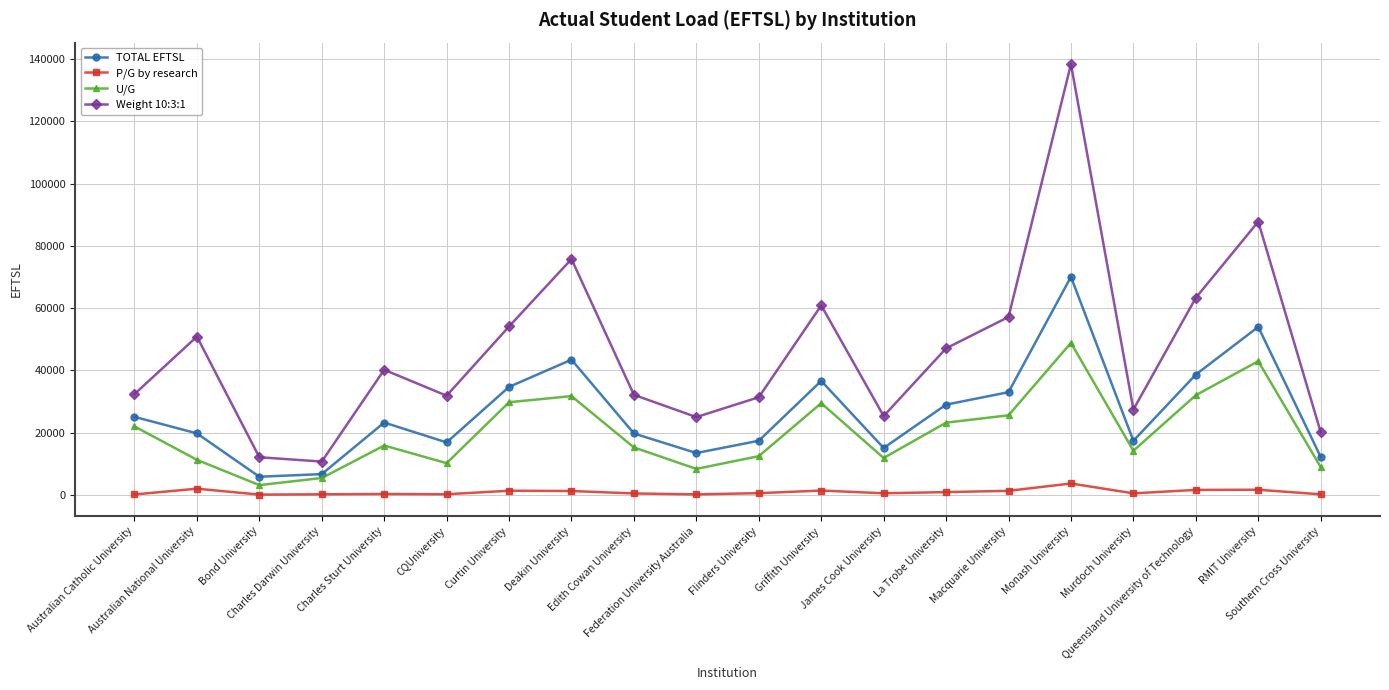

True or false: TOTAL EFTSL and U/G intersect in this chart.

False